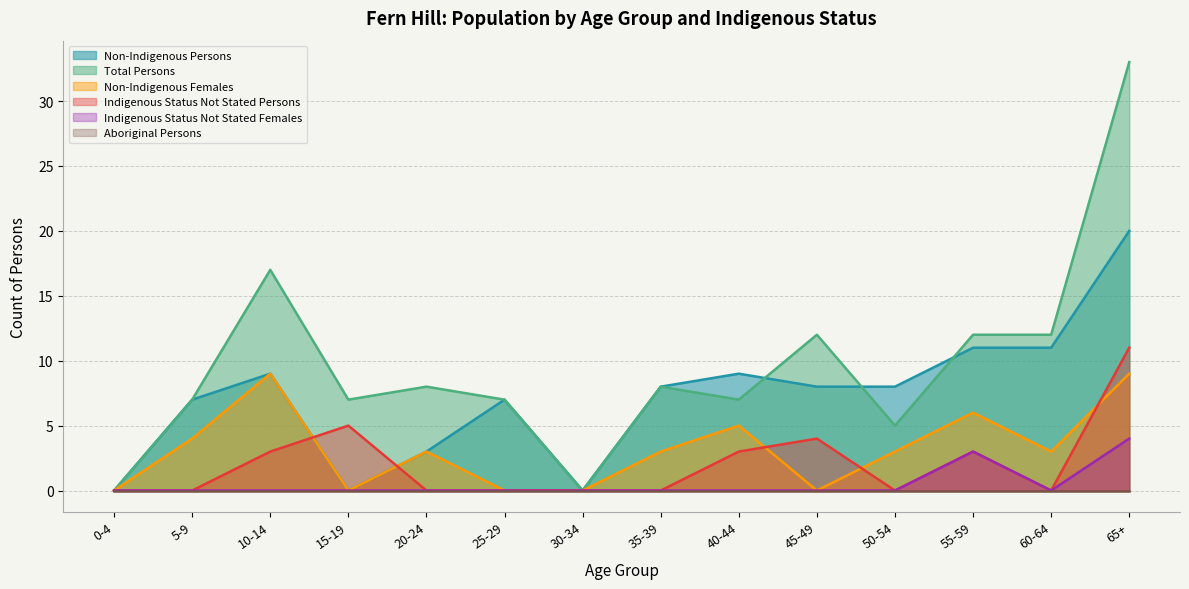

At which label does Indigenous Status Not Stated Females reach its peak?

65+